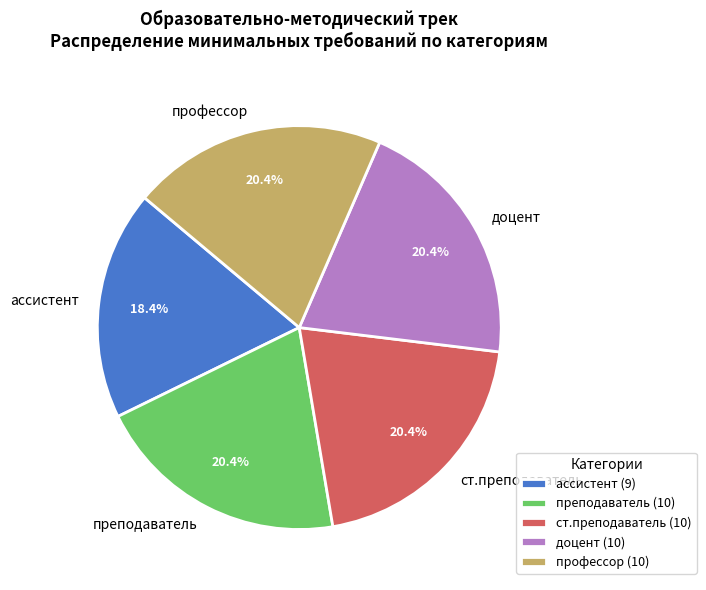

Is there any slice that represents more than half of the pie?

No